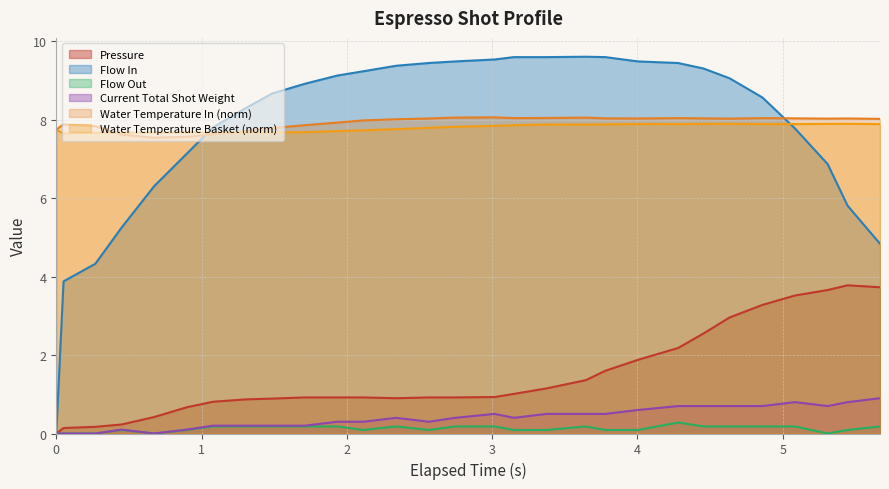

True or false: Pressure and Water Temperature In (norm) intersect in this chart.

False